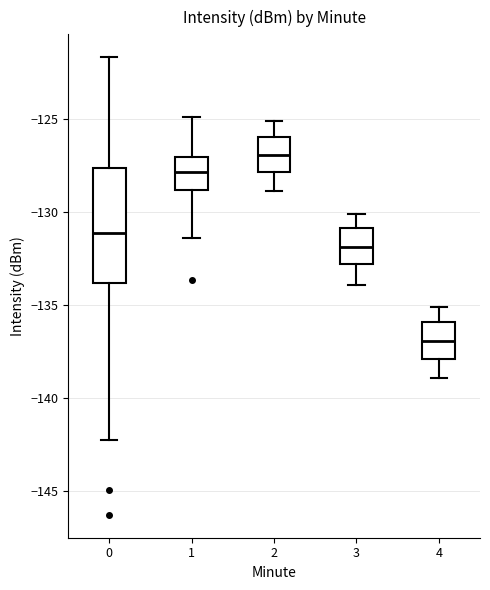

Which box's median line is the lowest?

4